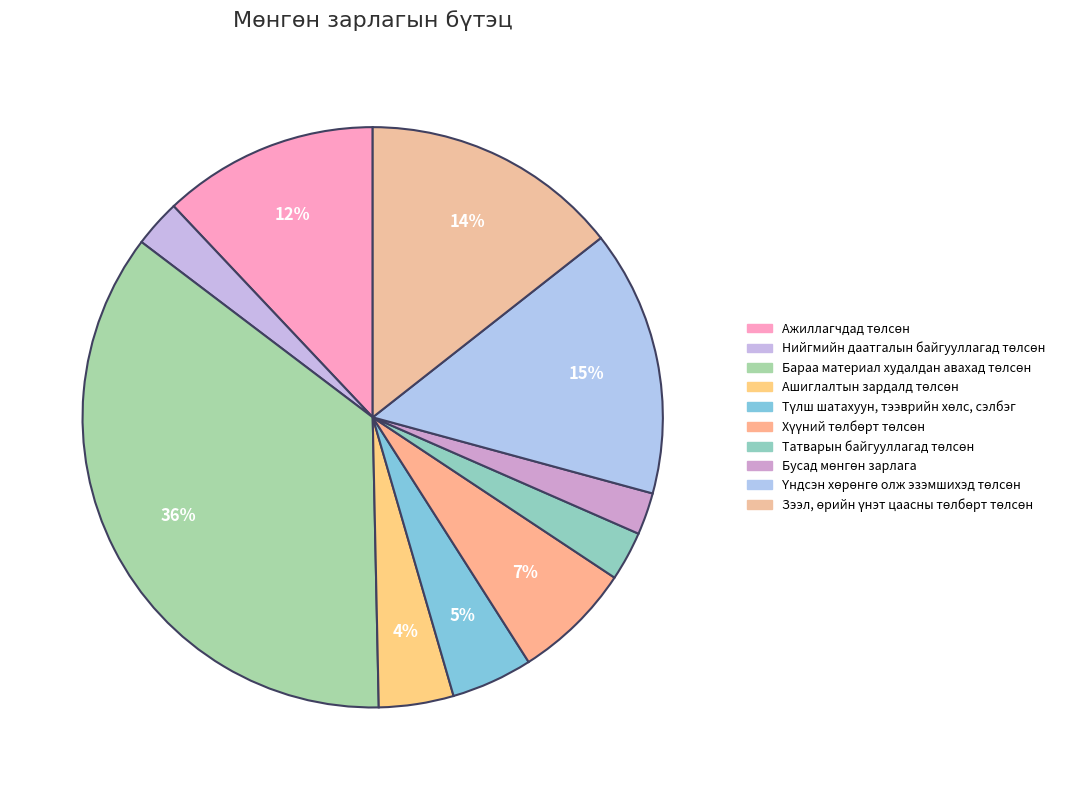

How many segments does this pie chart have?

10